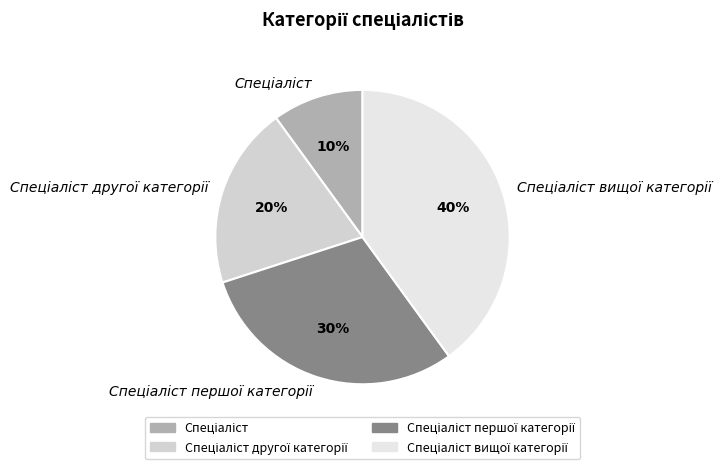

Is there any slice that represents more than half of the pie?

No